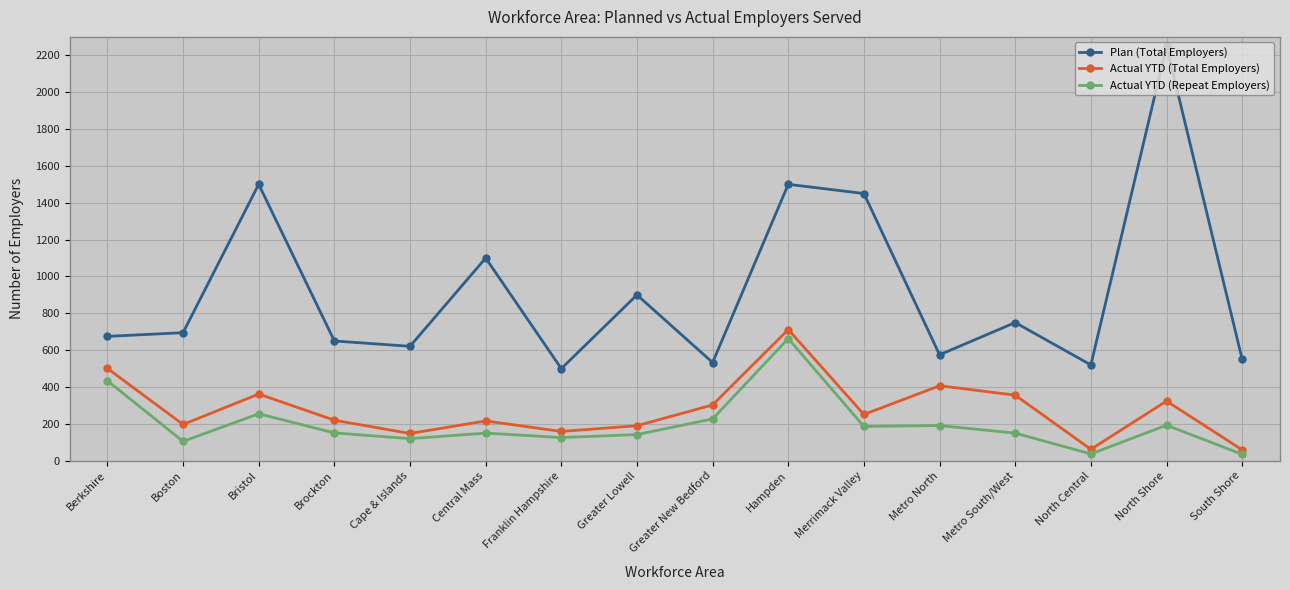

How many series are shown in this chart?

3